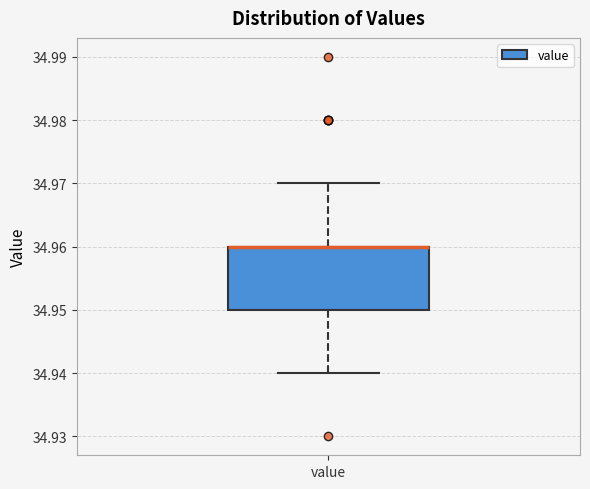

Where does the lower whisker of the box for value end on the y-axis? The values are not printed on the chart, so give them approximately, as read against the axis.

34.94